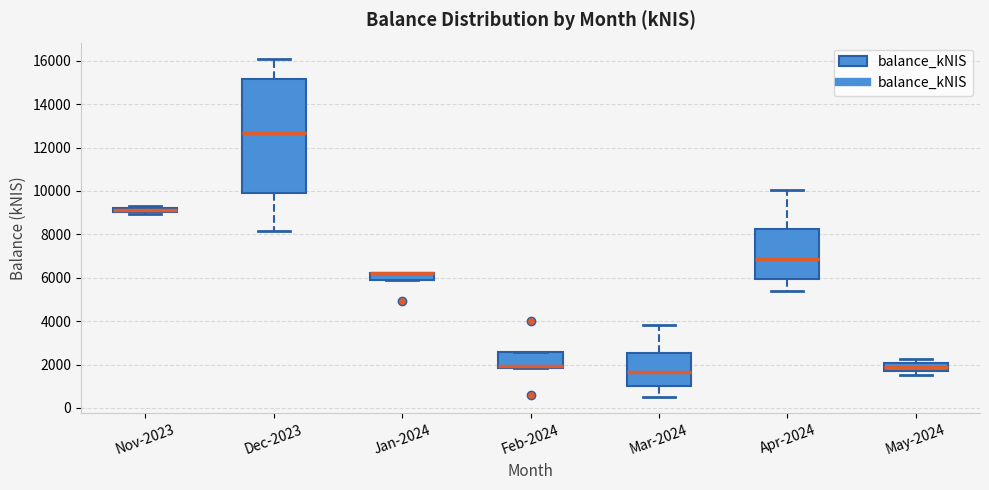

Where does the lower whisker of the box for Apr-2024 end on the y-axis? The values are not printed on the chart, so give them approximately, as read against the axis.

5400